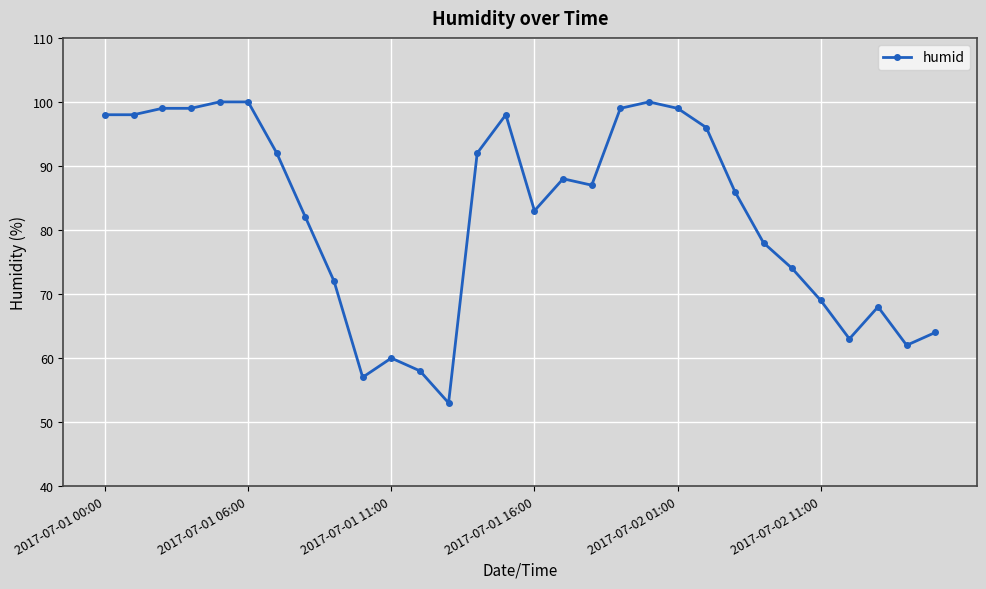

What is the greatest value displayed?

100